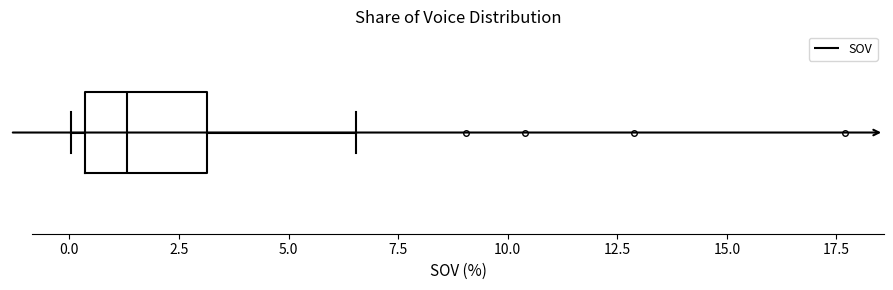

Transcribe this box plot: give where the median line is, the range the box spans, and where the two whiskers end, as read against the x-axis. The values are not printed on the chart, so give them approximately, as read against the axis.

median 1.5, box 0.5 to 3.0, whiskers 0.0 to 6.5